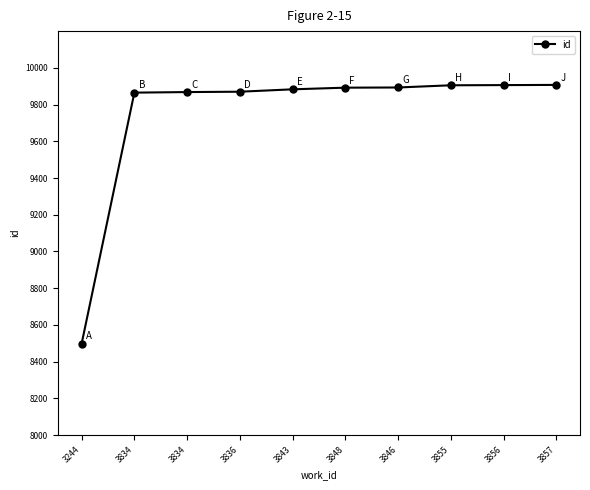

What is the label of the 5th point from the left?

3843